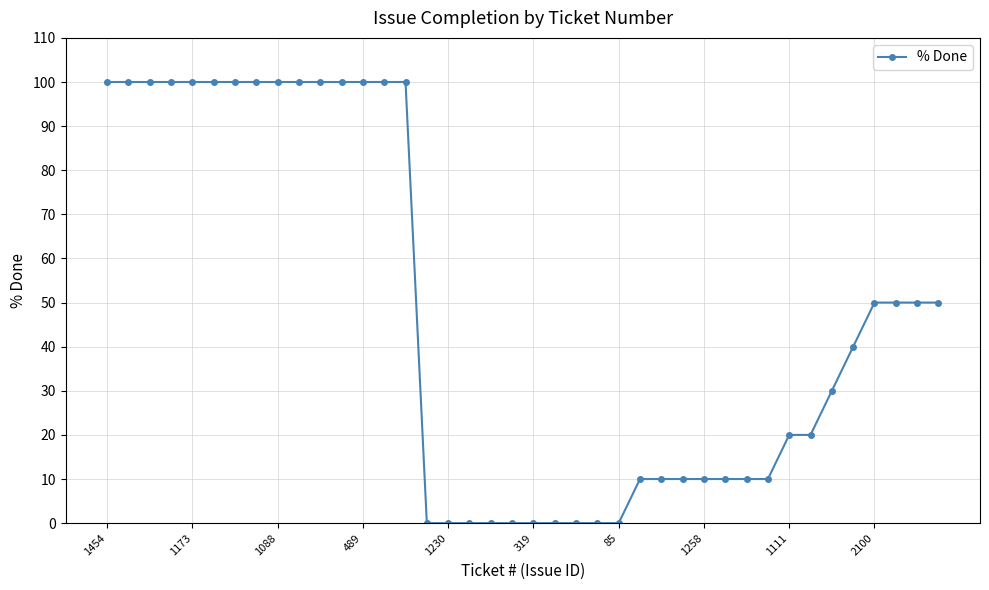

What is the average value?

47